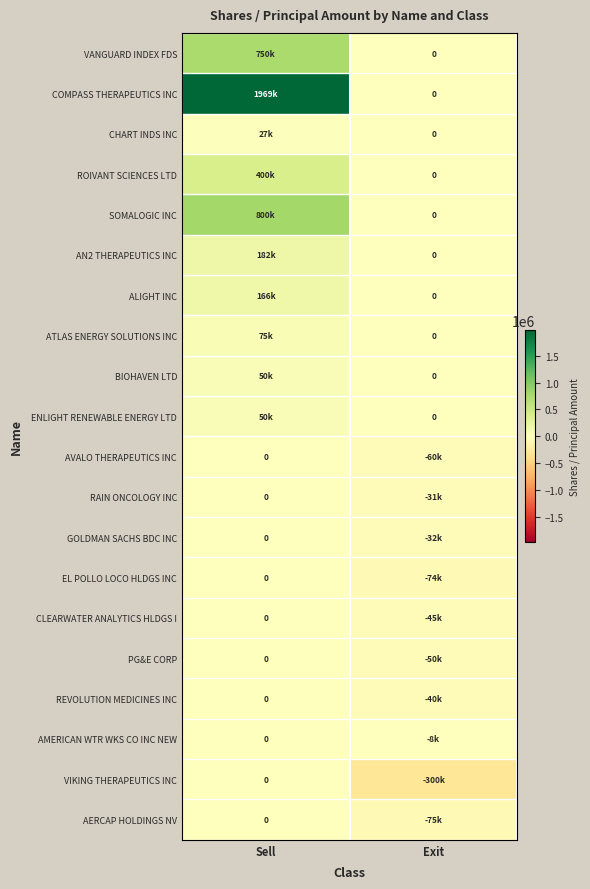

What is the average value of the AN2 THERAPEUTICS INC series?

90998